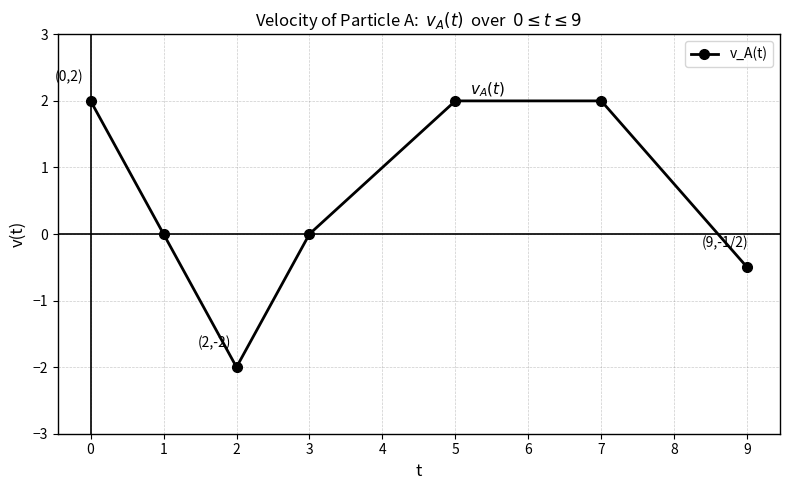

Is it true that the value at 1 is 0.0?

True